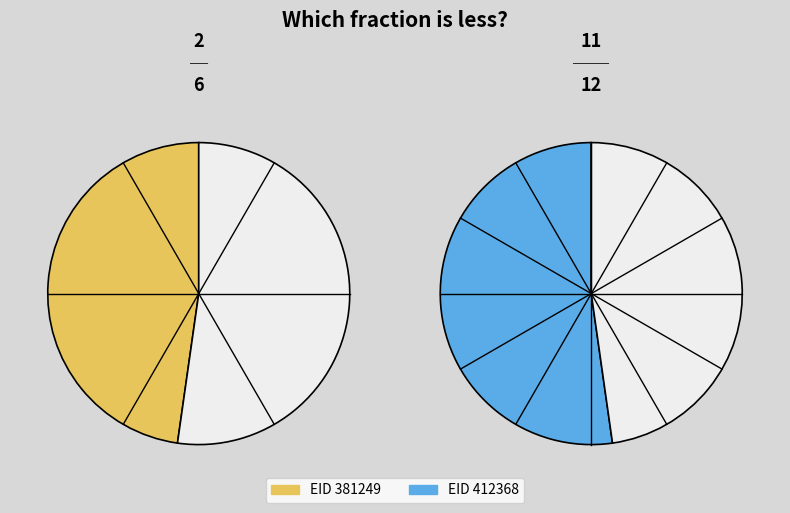

Which category has the smallest portion of the pie?

381249